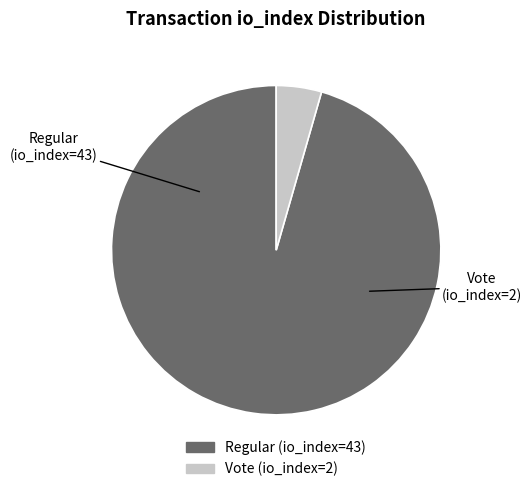

To the nearest percent, what is the combined percentage of Vote (io_index=2) and Regular (io_index=43)?

100%